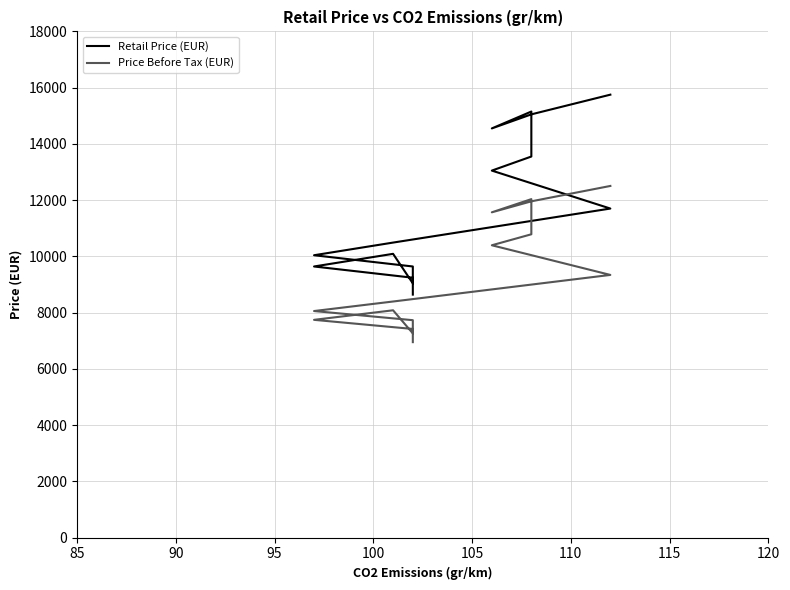

The Price Before Tax (EUR) series shows 8082.0 at 100. True or false?

True